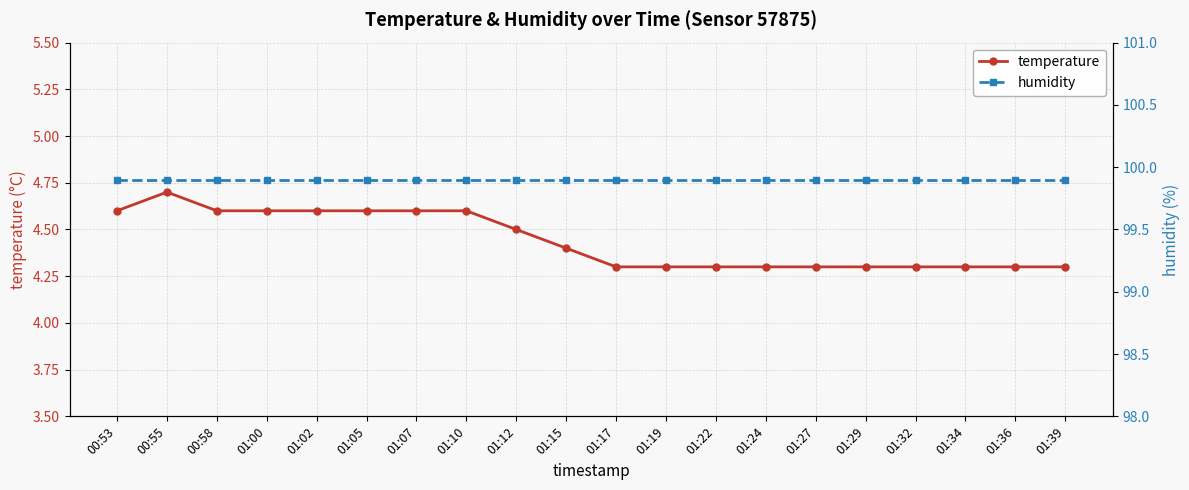

What is the sum of all temperature values?

88.8